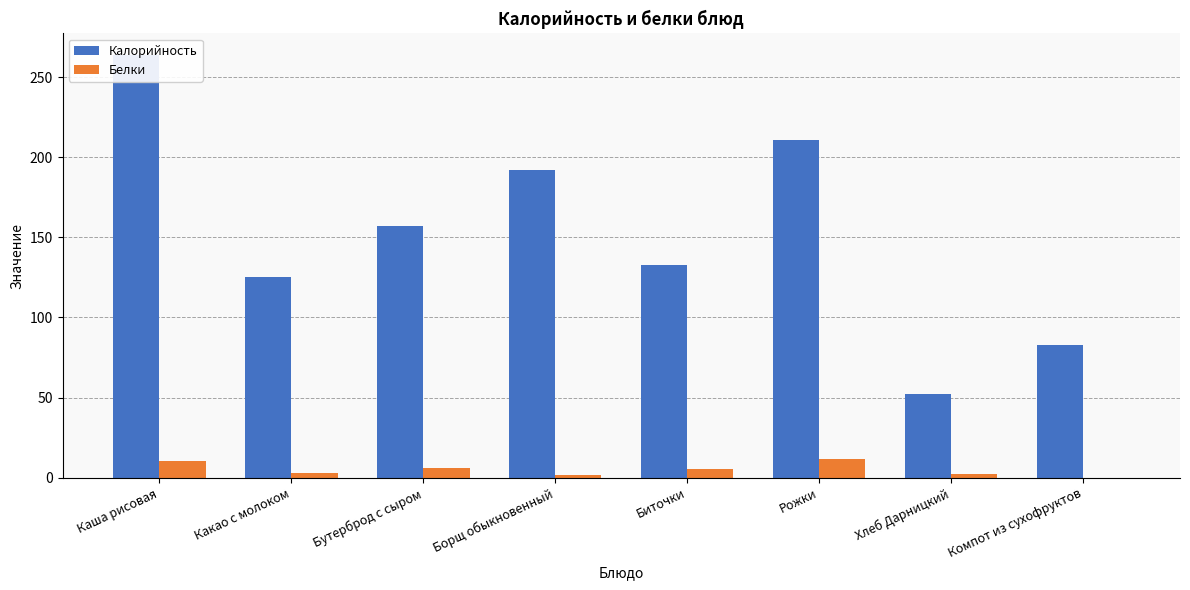

What is the difference between the maximum and minimum values in the Калорийность series?

211.8